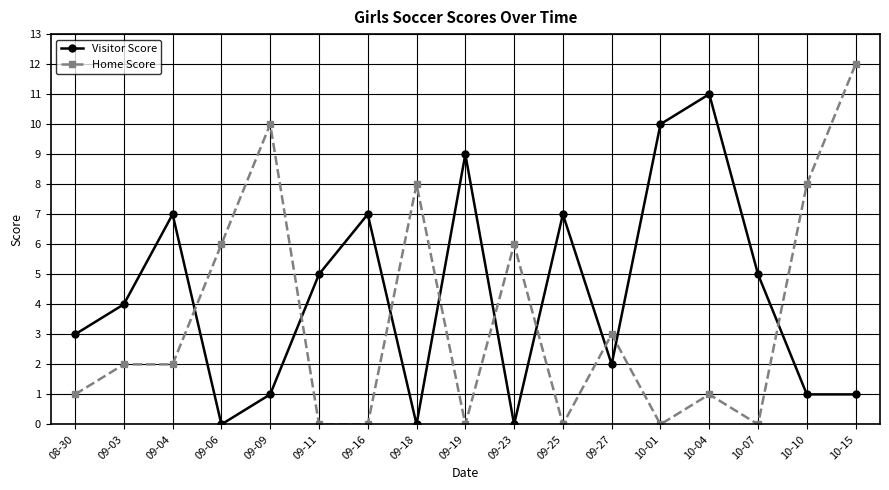

At which label does Visitor Score reach its peak?

10-04